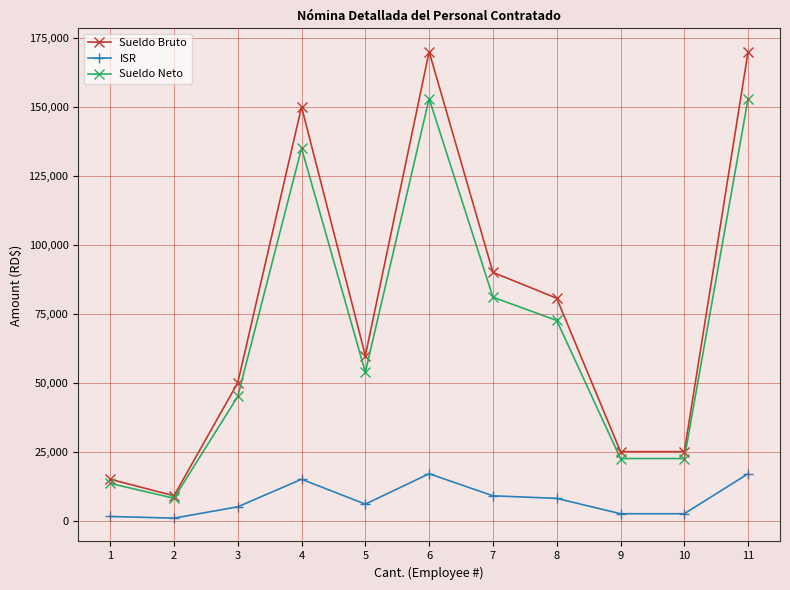

List the series in order of their peak value, lowest first.

ISR, Sueldo Neto, Sueldo Bruto